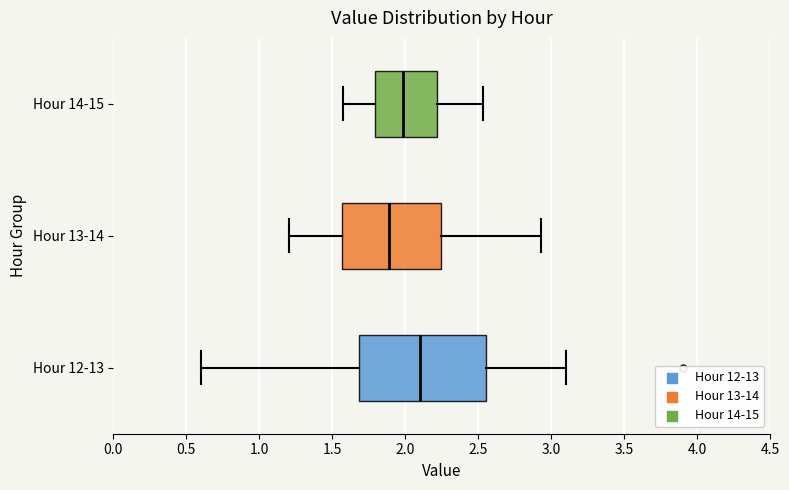

Where does the left whisker of the box for Hour 13-14 end on the x-axis? The values are not printed on the chart, so give them approximately, as read against the axis.

1.20